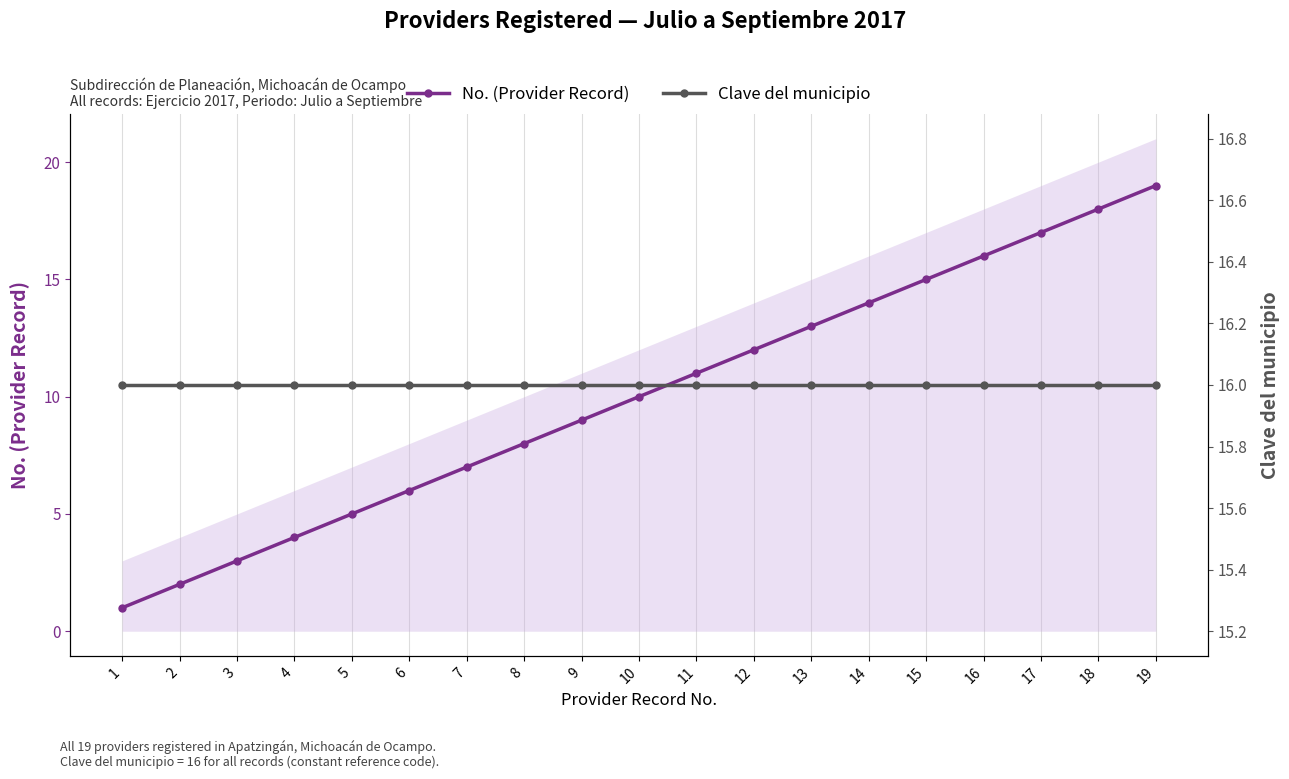

True or false: No. (Provider Record) and Clave del municipio intersect in this chart.

False